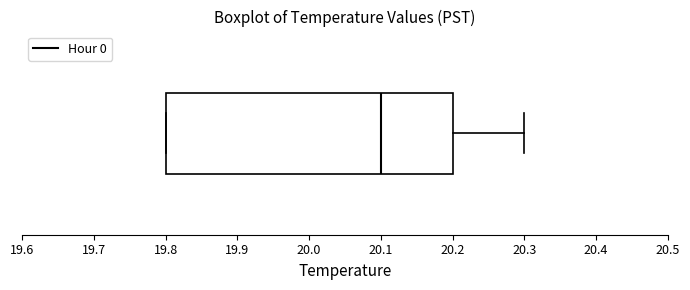

Where is the right edge of the box on the x-axis? The values are not printed on the chart, so give them approximately, as read against the axis.

20.2